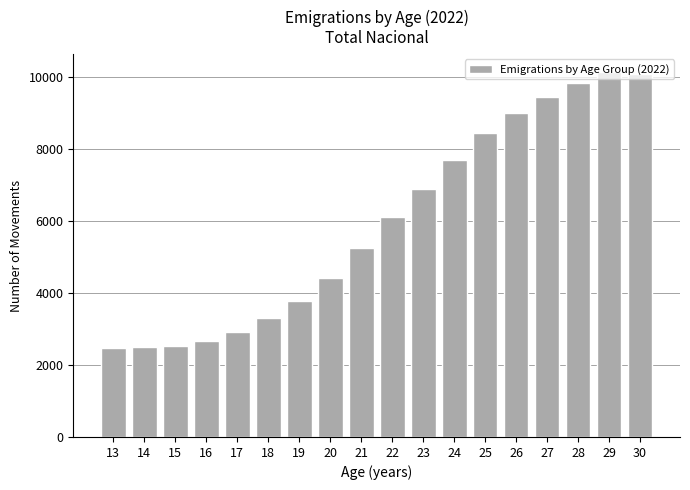

The value at 16 is 2663.6. True or false?

True